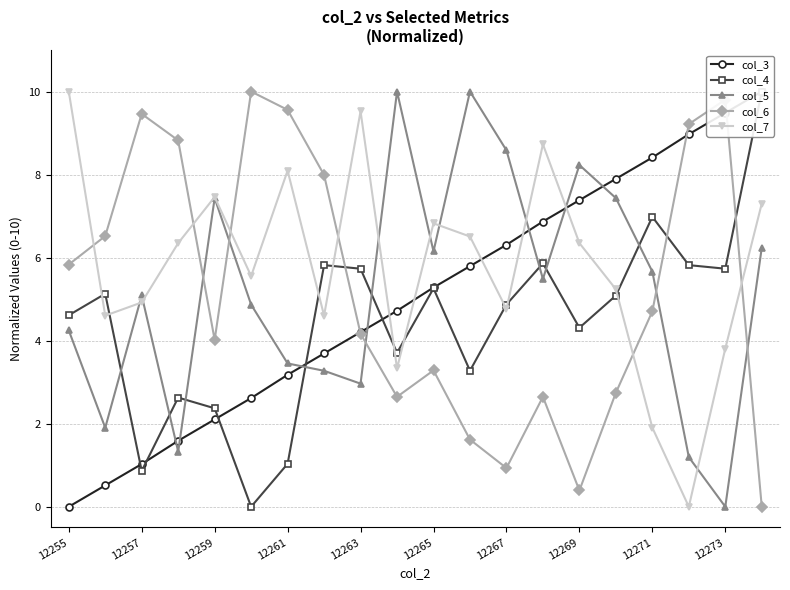

At which label does col_7 reach its peak?

12255